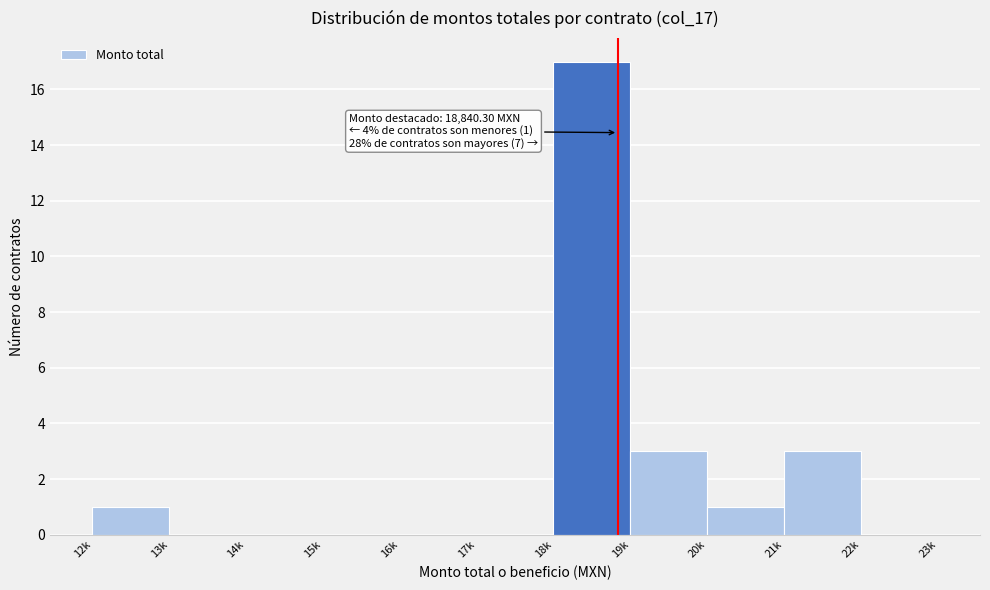

Reading right to left, what are all the values shown in this chart?

22k=0	21k=3	20k=1	19k=3	18k=17	17k=0	16k=0	15k=0	14k=0	13k=0	12k=1